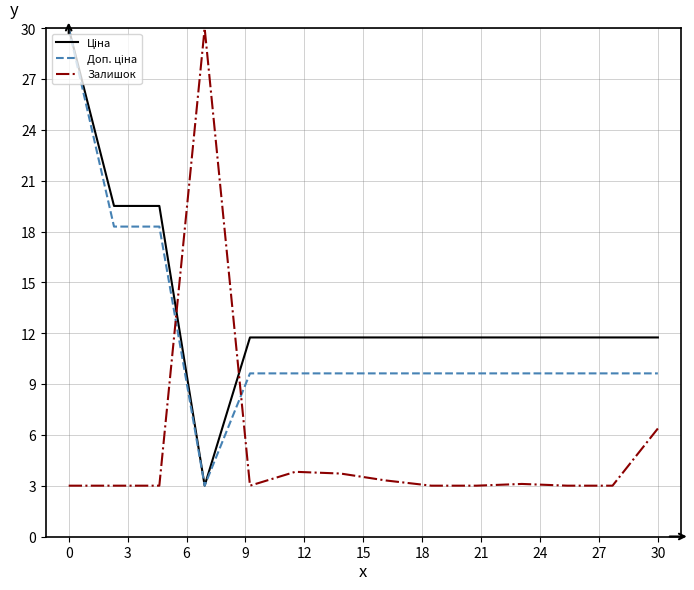

What is the maximum value shown in the chart?

30.0